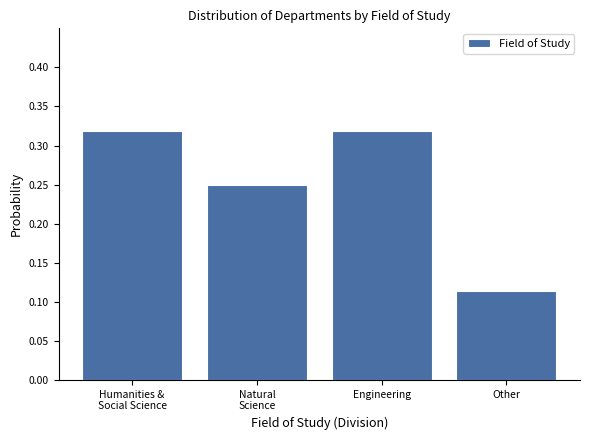

Which category has the lowest value across all series?

Other